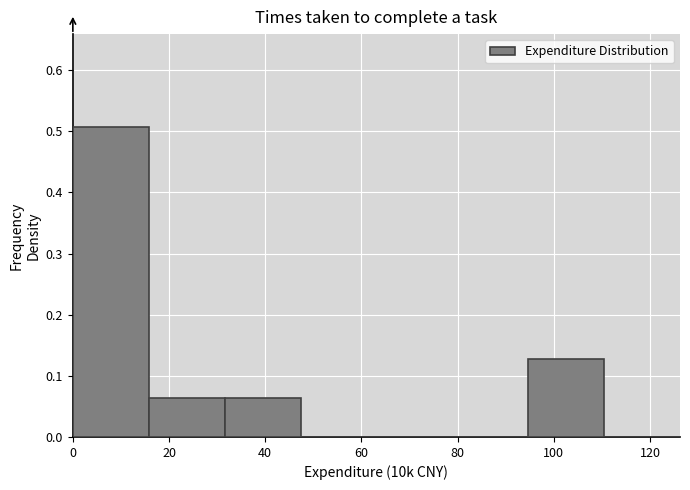

Reading left to right, transcribe this chart: for each bar, give the range it covers on the x-axis and its height. Neither the bar edges nor the heights are printed on the chart, so give them approximately, as read against the axes.

0 to 16: 0.51
16 to 32: 0.06
32 to 48: 0.06
48 to 64: 0
64 to 78: 0
78 to 94: 0
94 to 110: 0.13
110 to 126: 0